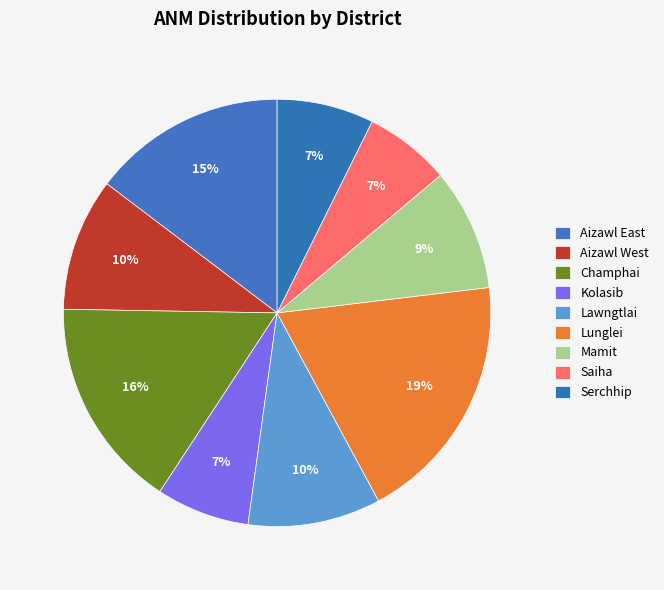

Combined, do Serchhip and Saiha account for over 50%?

No